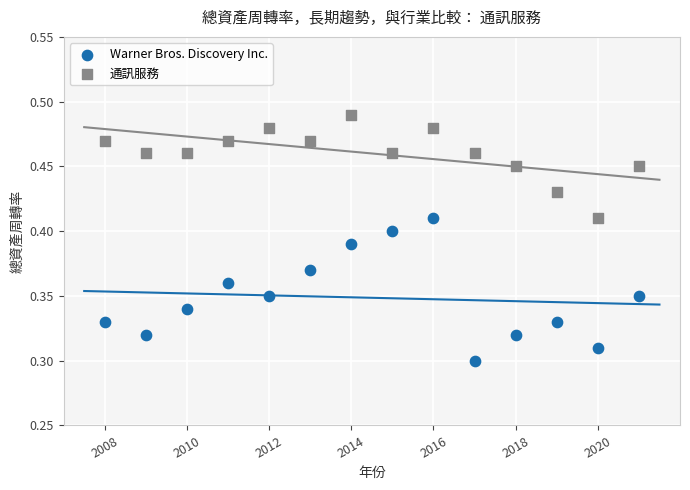

Across all data points, what is the range of X values (max minus min)?

13.0